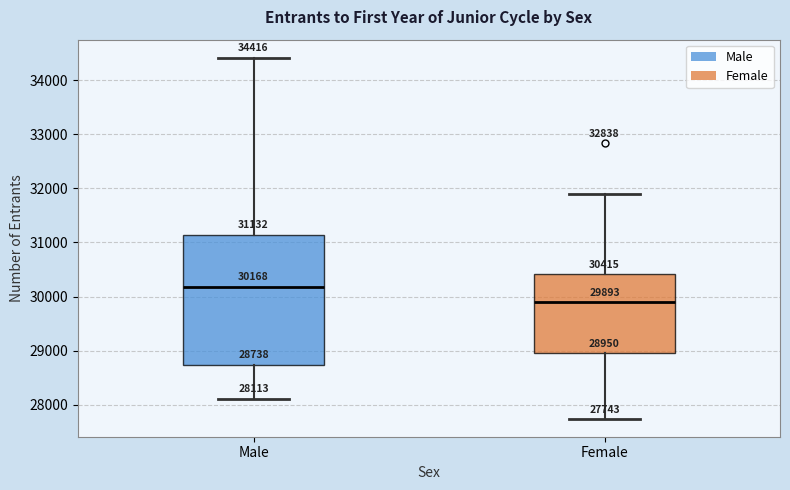

Comparing the boxes themselves (not the whiskers), which one is the tallest?

Male